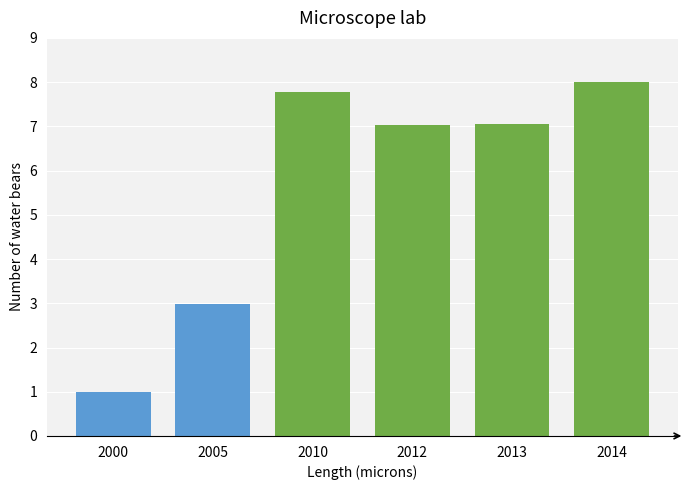

Is it true that the value at 2000 is 1.0?

True